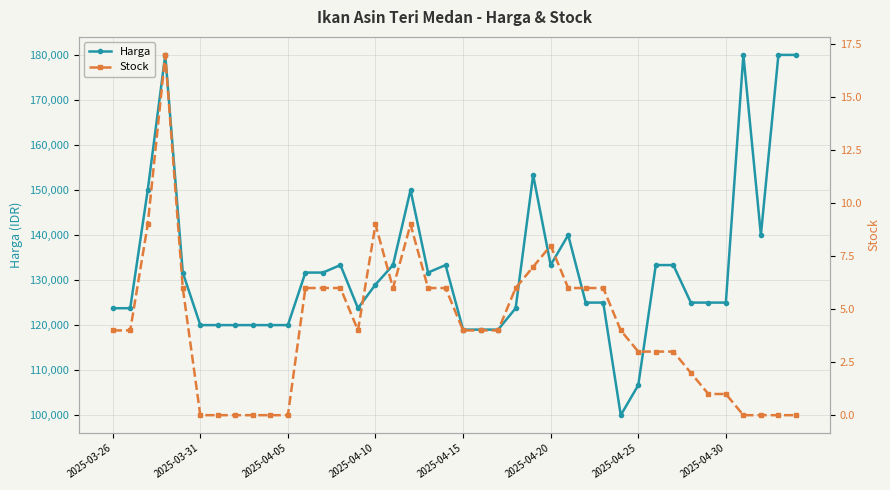

True or false: Stock and Harga cross at least once.

False